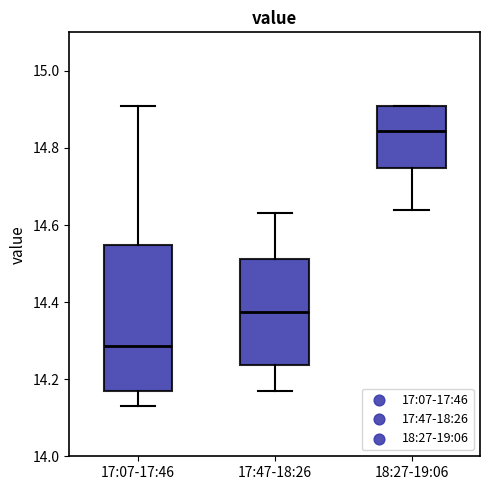

Reading left to right, transcribe this box plot: for each box, give where its median line is, the range the box spans, and where its two whiskers end, as read against the y-axis. The values are not printed on the chart, so give them approximately, as read against the axis.

17:07-17:46: median 14.28, box 14.18 to 14.54, whiskers 14.14 to 14.92
17:47-18:26: median 14.38, box 14.24 to 14.52, whiskers 14.18 to 14.64
18:27-19:06: median 14.84, box 14.74 to 14.92, whiskers 14.64 to 14.92